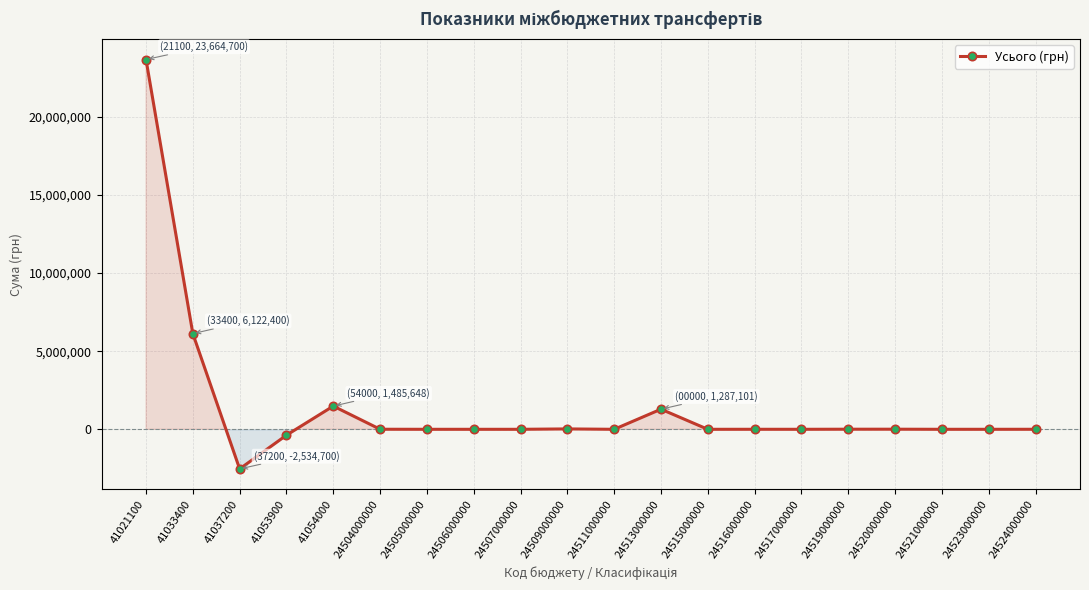

What is the greatest value displayed?

23664700.0